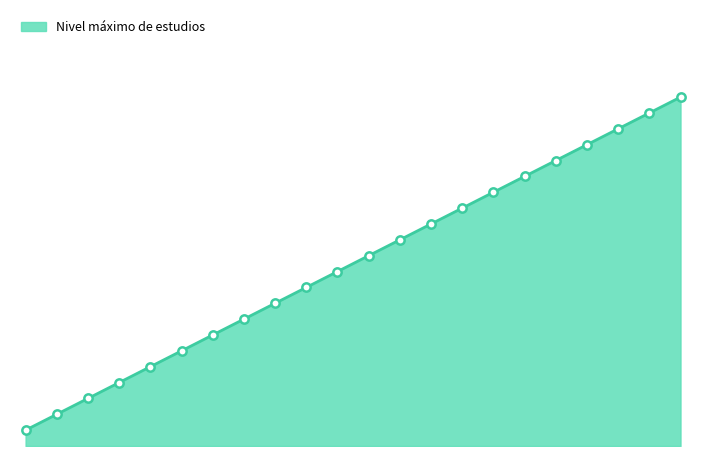

Rank the categories by value from highest to lowest.

22, 21, 20, 19, 18, 17, 16, 15, 14, 13, 12, 11, 10, 9, 8, 7, 6, 5, 4, 3, 2, 1